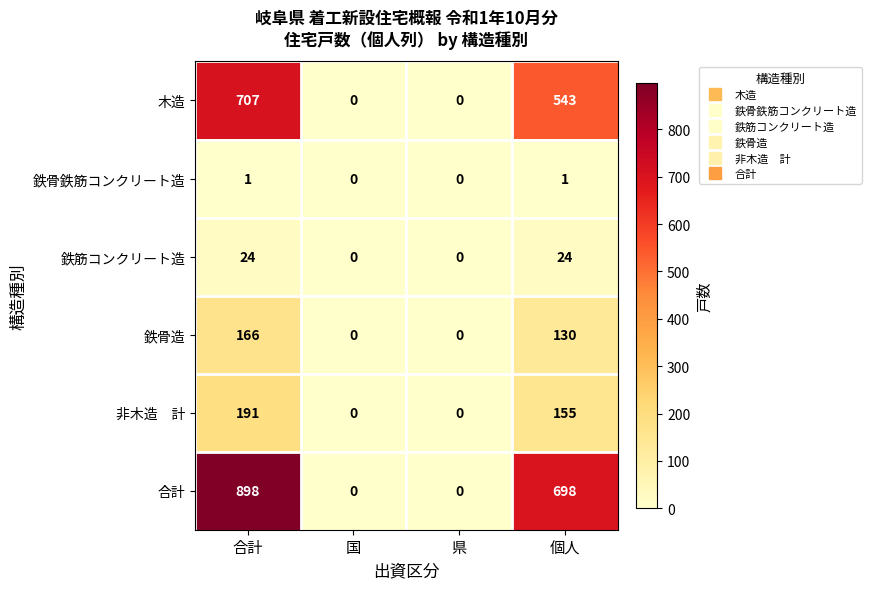

How many categories are shown in the chart?

4